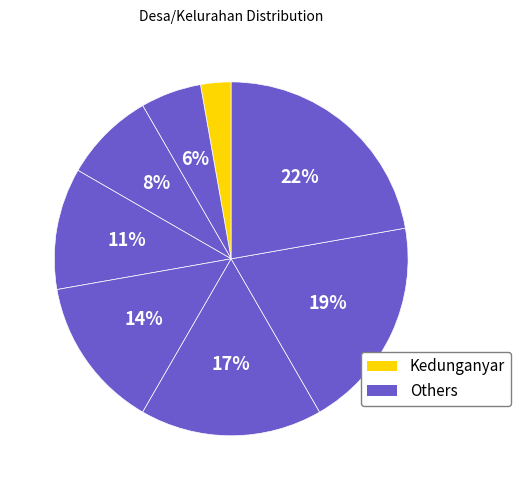

How many slices are in this pie chart?

8